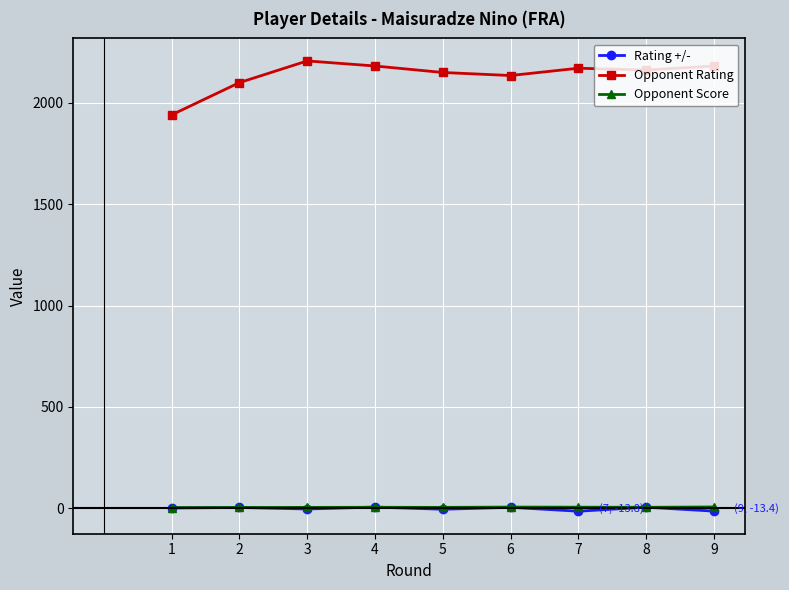

What is the greatest value displayed?

2206.0